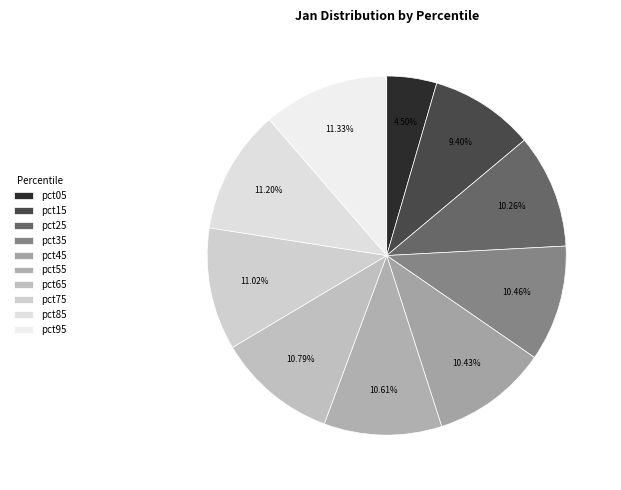

Rank the categories by value from lowest to highest.

pct05, pct15, pct25, pct45, pct35, pct55, pct65, pct75, pct85, pct95